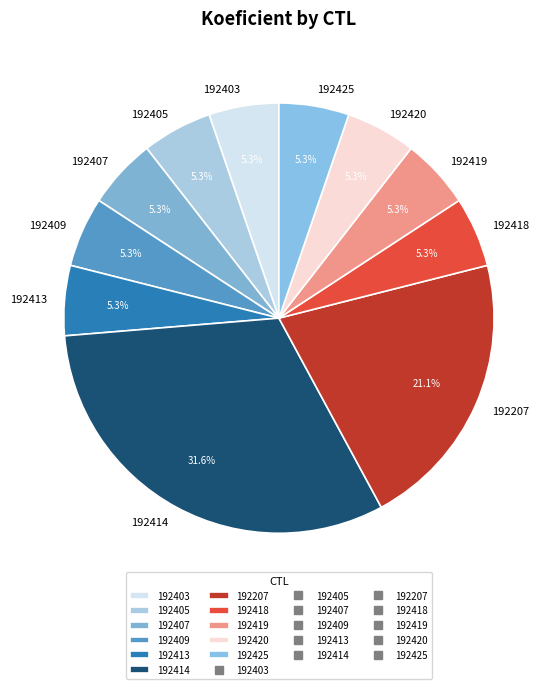

The 192420 slice represents 12% of the pie. True or false?

False